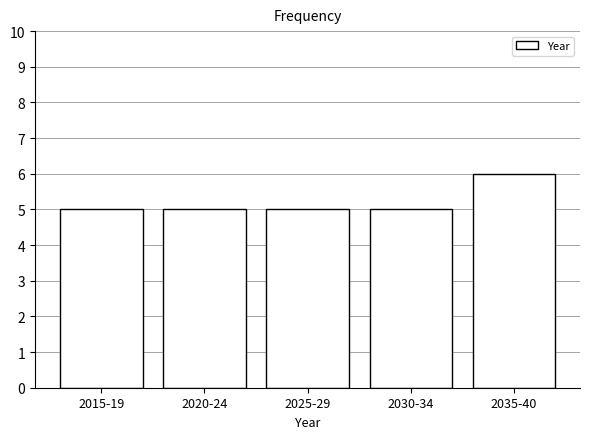

Reading left to right, transcribe all the data shown in this chart.

2015-19=5	2020-24=5	2025-29=5	2030-34=5	2035-40=6